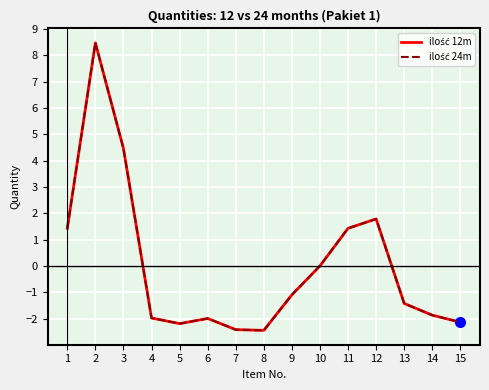

List the labels in order of ilość 12m value, smallest first.

8, 7, 5, 15, 6, 4, 14, 13, 9, 10, 1, 11, 12, 3, 2